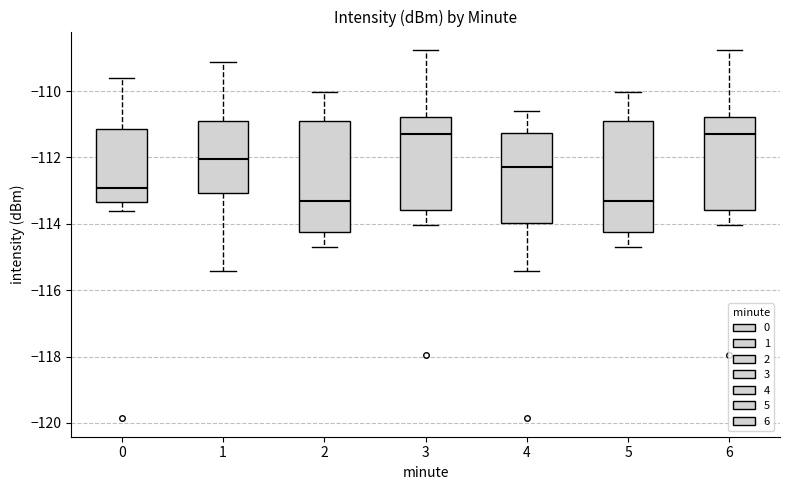

Reading left to right, transcribe this box plot: for each box, give where its median line is, the range the box spans, and where its two whiskers end, as read against the y-axis. The values are not printed on the chart, so give them approximately, as read against the axis.

0: median -113.0, box -113.4 to -111.2, whiskers -113.6 to -109.6
1: median -112.0, box -113.0 to -110.8, whiskers -115.4 to -109.2
2: median -113.2, box -114.2 to -110.8, whiskers -114.6 to -110.0
3: median -111.2, box -113.6 to -110.8, whiskers -114.0 to -108.8
4: median -112.2, box -114.0 to -111.2, whiskers -115.4 to -110.6
5: median -113.2, box -114.2 to -110.8, whiskers -114.6 to -110.0
6: median -111.2, box -113.6 to -110.8, whiskers -114.0 to -108.8